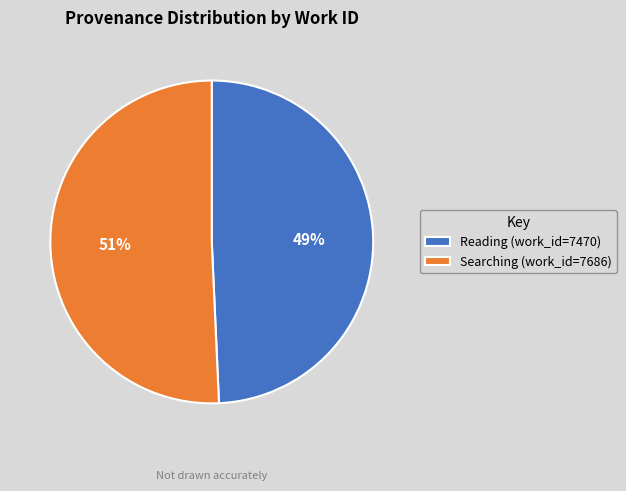

Which has a higher value, Reading or Searching?

Searching